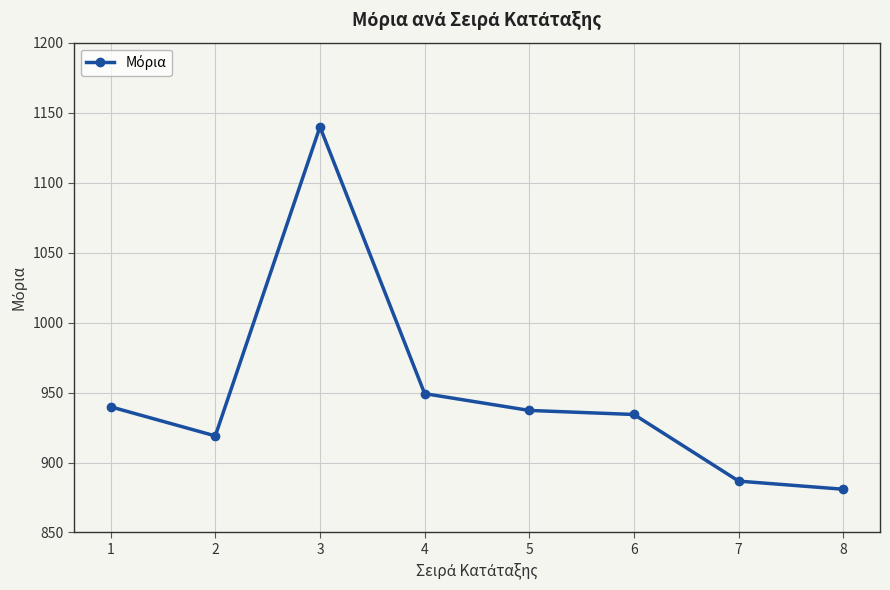

Where is the first local maximum?

3